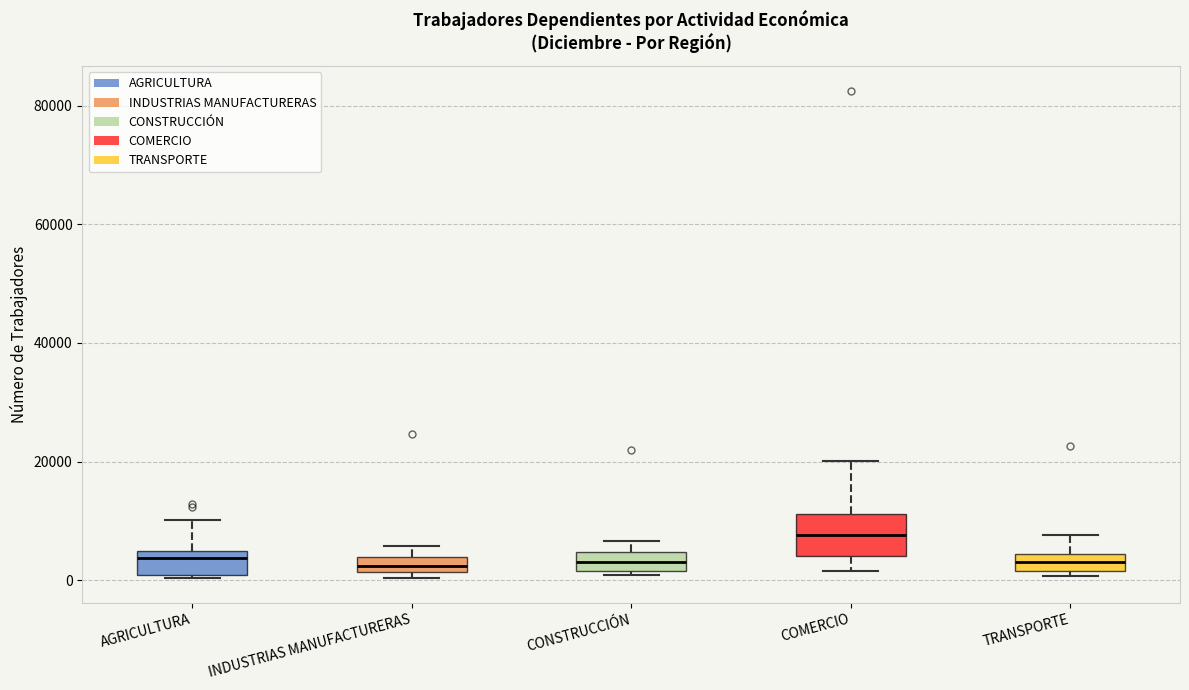

Where is the upper edge of the box for TRANSPORTE on the y-axis? The values are not printed on the chart, so give them approximately, as read against the axis.

4000